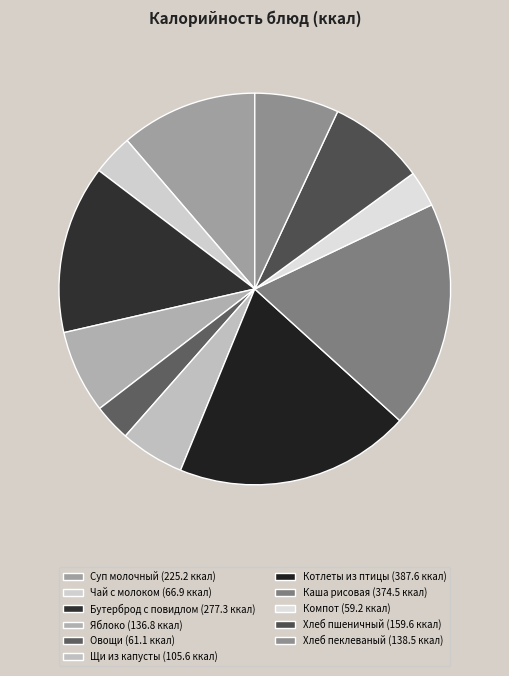

Which slice is the largest?

Котлеты из птицы (387.6 ккал)